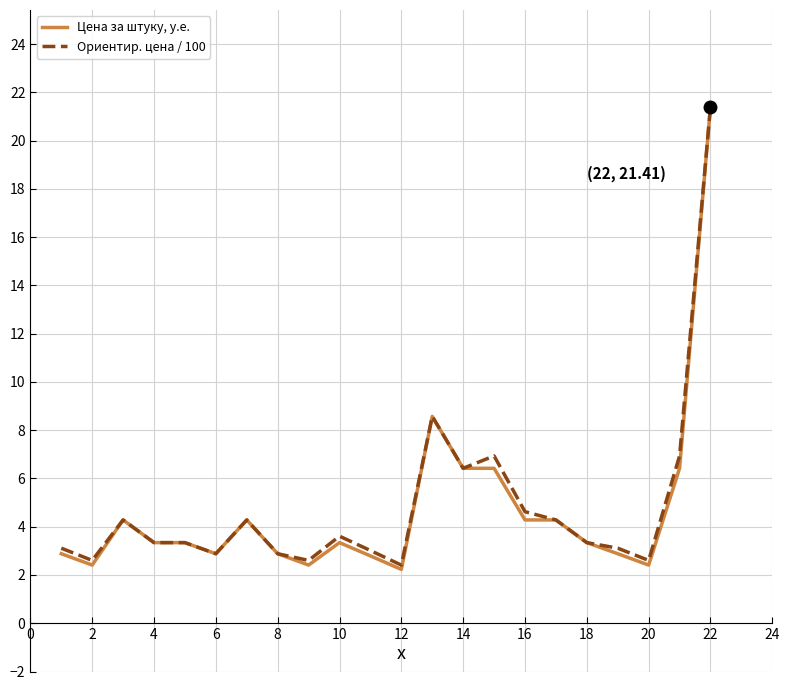

Which series has the largest range (max minus min)?

Цена за штуку, у.е.